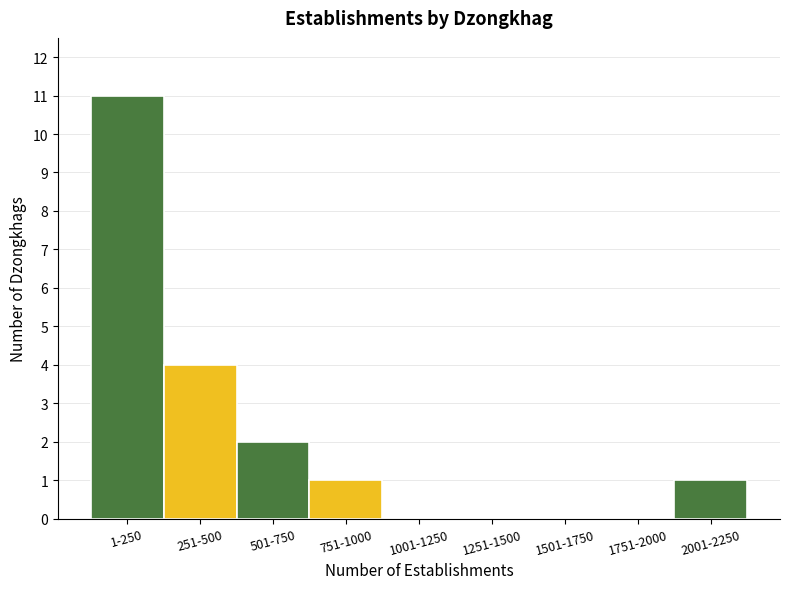

What is the change in value from 1751-2000 to 2001-2250?

+1